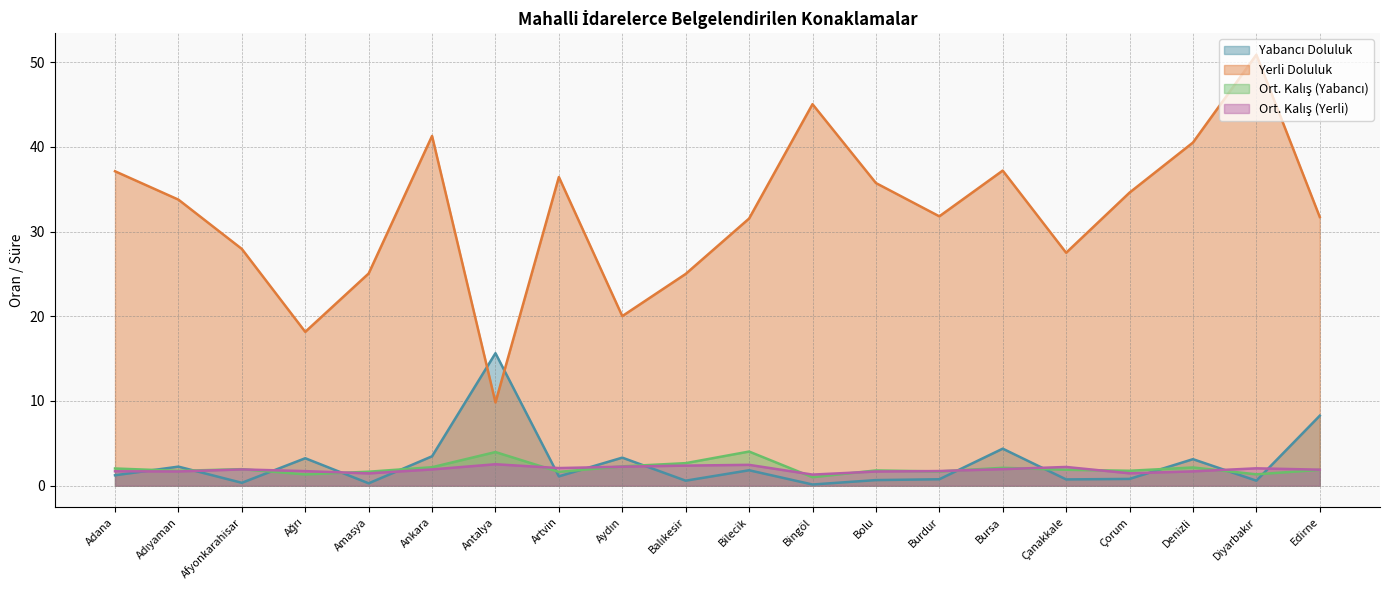

How many data points does each series have?

20